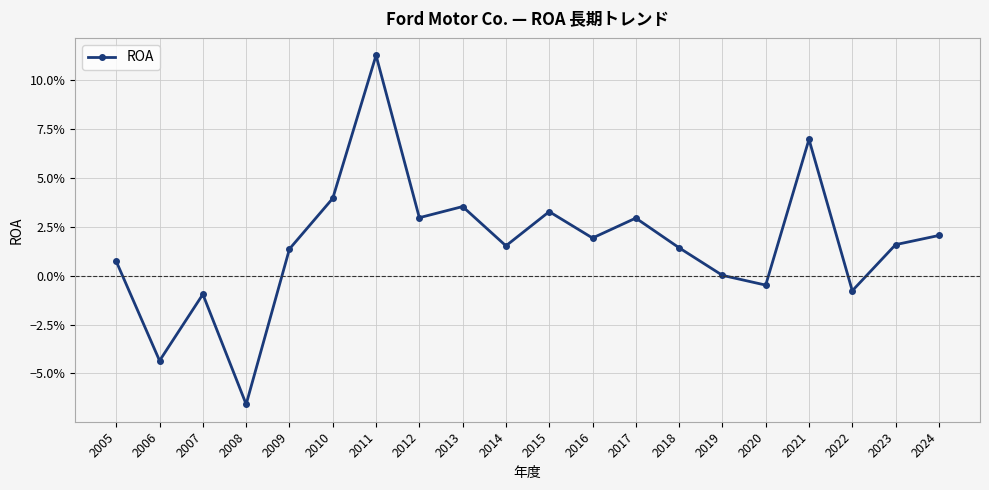

What is the smallest value displayed?

-0.1